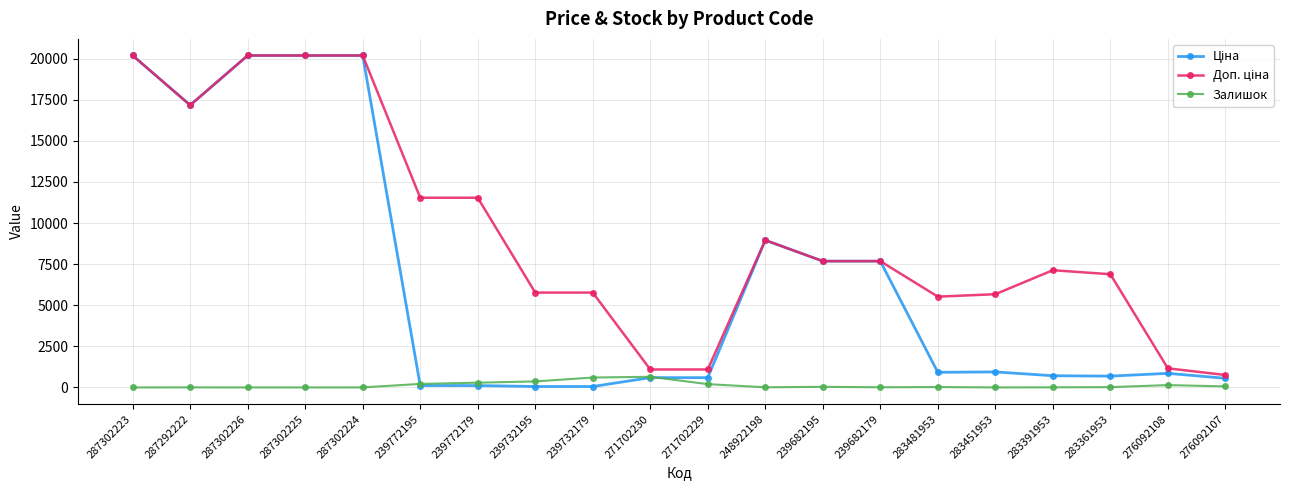

True or false: Залишок has more than 1 points higher than both neighbors.

True